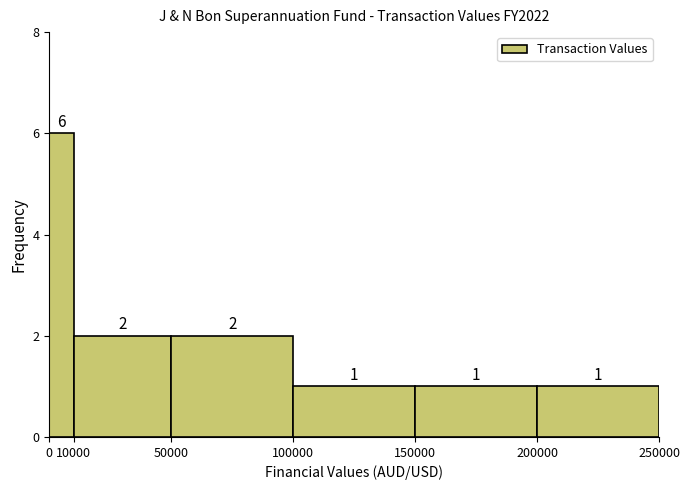

Over which range of the x-axis is the bar tallest?

0 to 10000